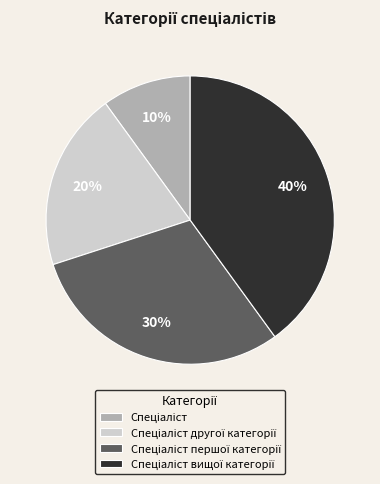

Is there any slice that represents more than half of the pie?

No